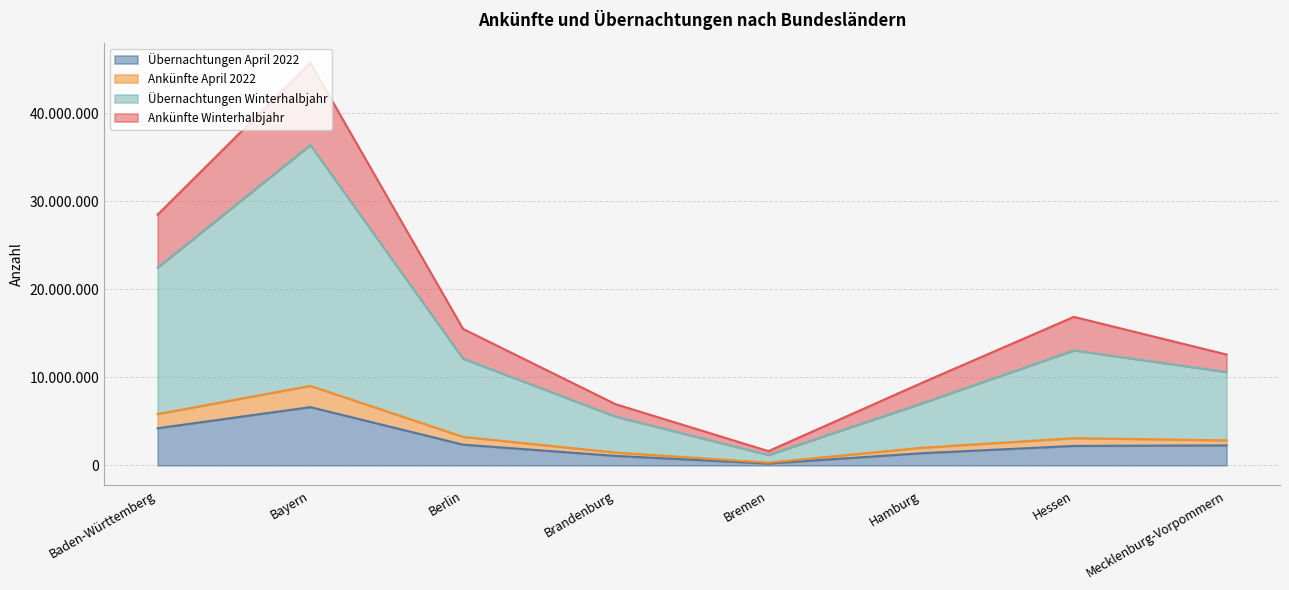

Where does the Ankünfte Winterhalbjahr series first go above 3088446?

Baden-Württemberg